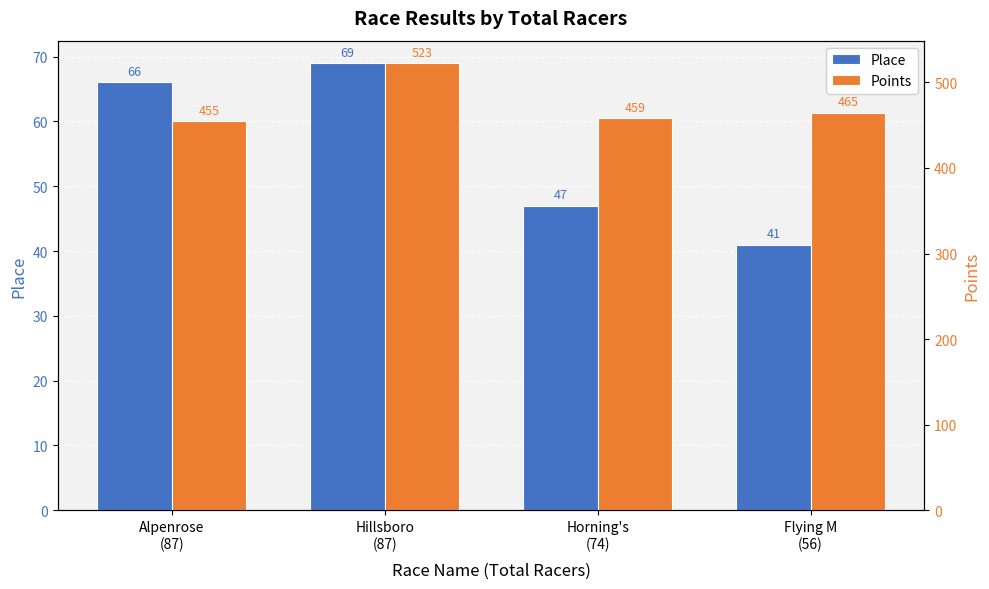

How many bars are there in each group?

2